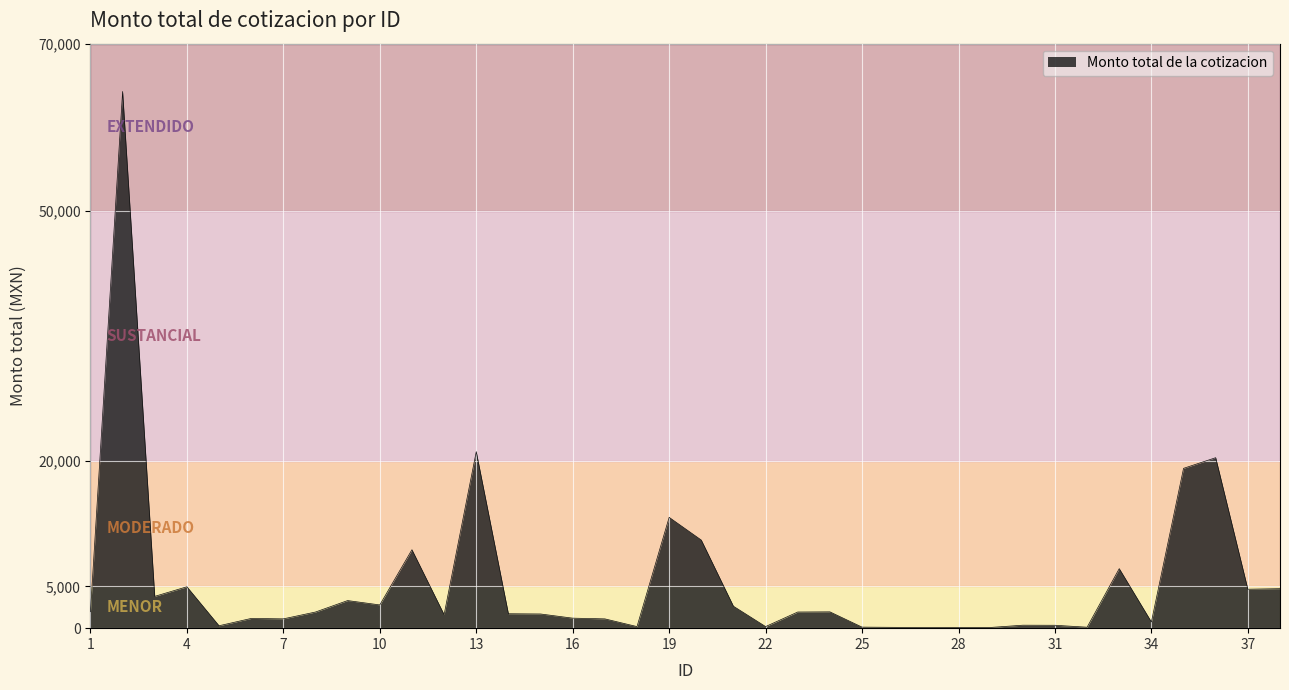

What is the maximum value shown in the chart?

64273.5